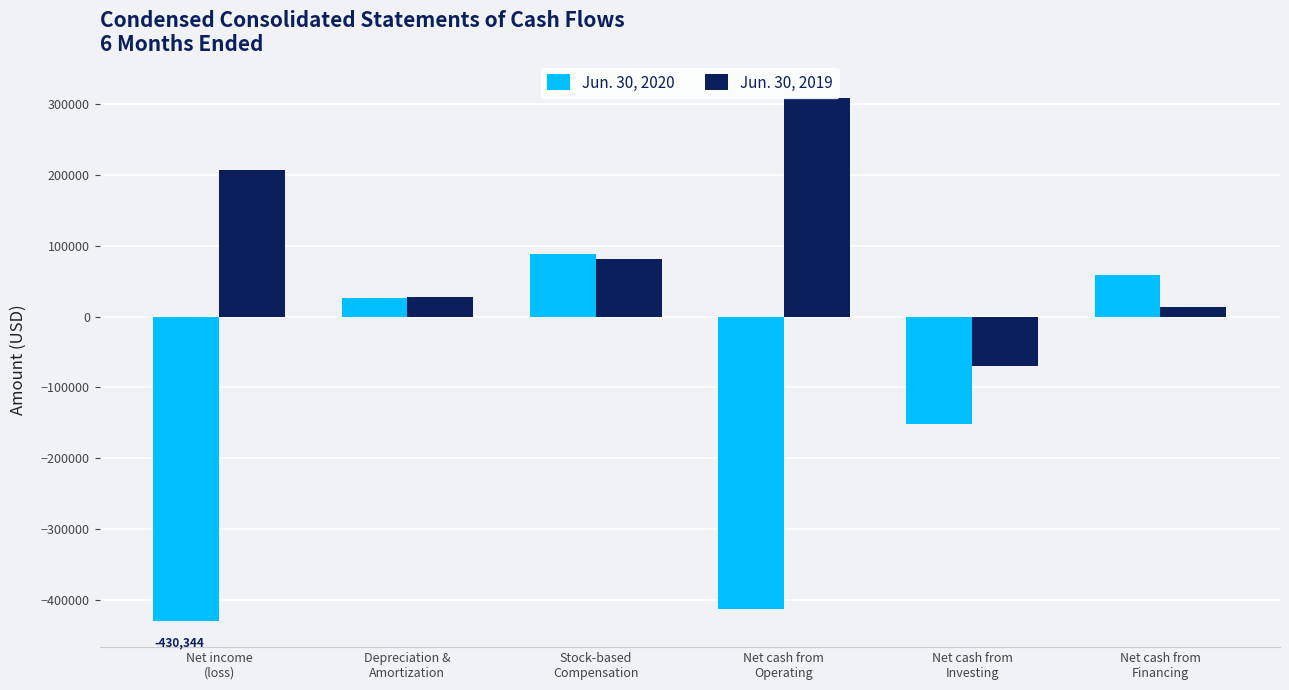

What is the label of the 5th bar from the right?

Depreciation &
Amortization